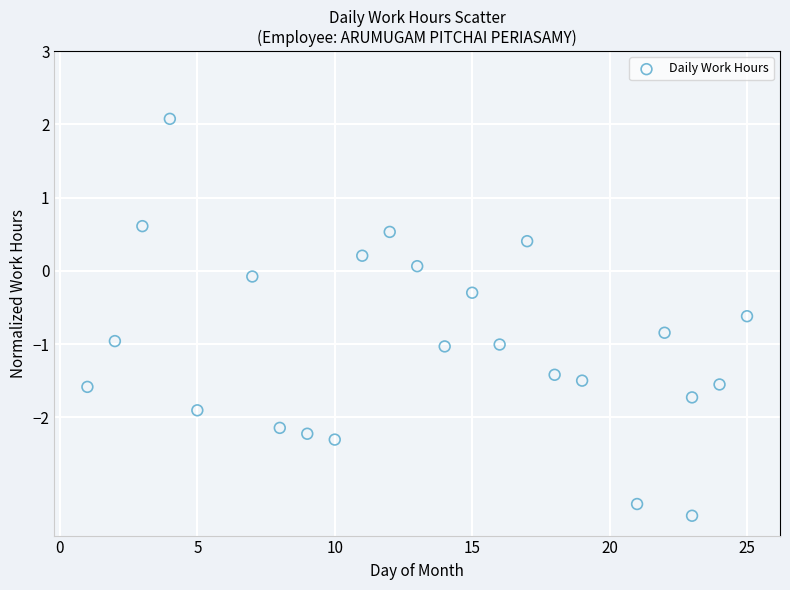

What is the range of X values (max minus min)?

24.0